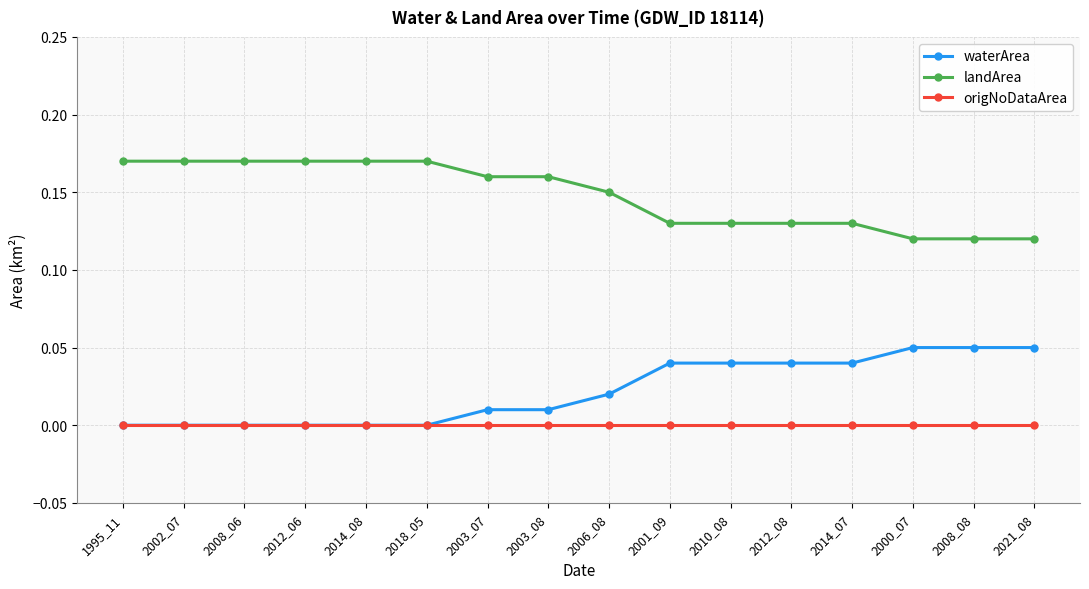

True or false: origNoDataArea and landArea intersect in this chart.

False